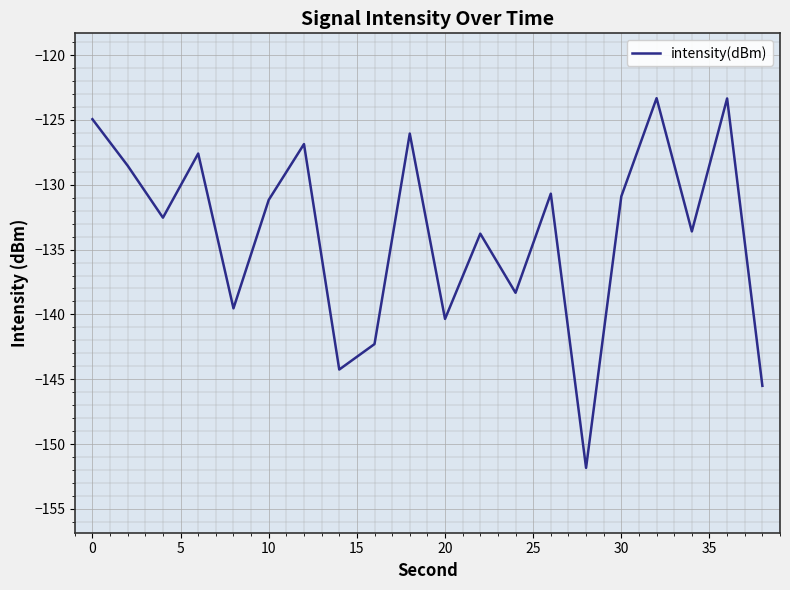

What is the smallest value displayed?

-151.8